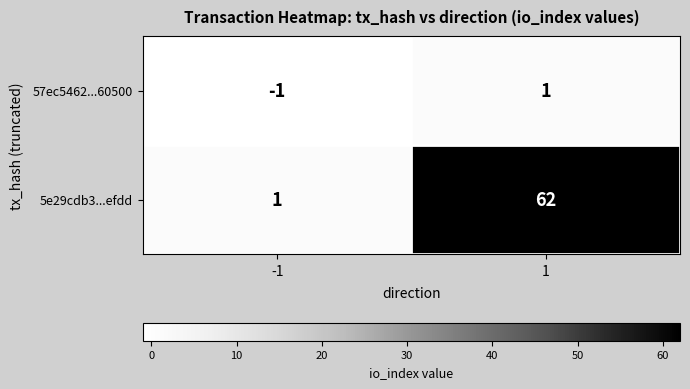

Between -1 and 1, which series saw the biggest shift?

5e29cdb3...efdd